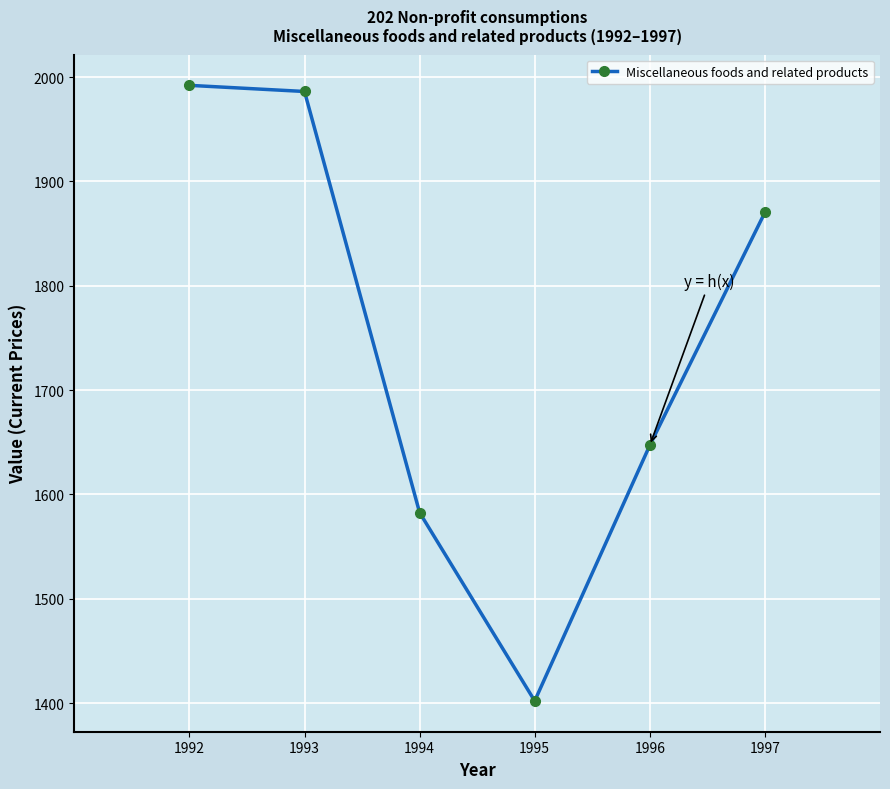

Rank the categories by value from highest to lowest.

1992, 1993, 1997, 1996, 1994, 1995